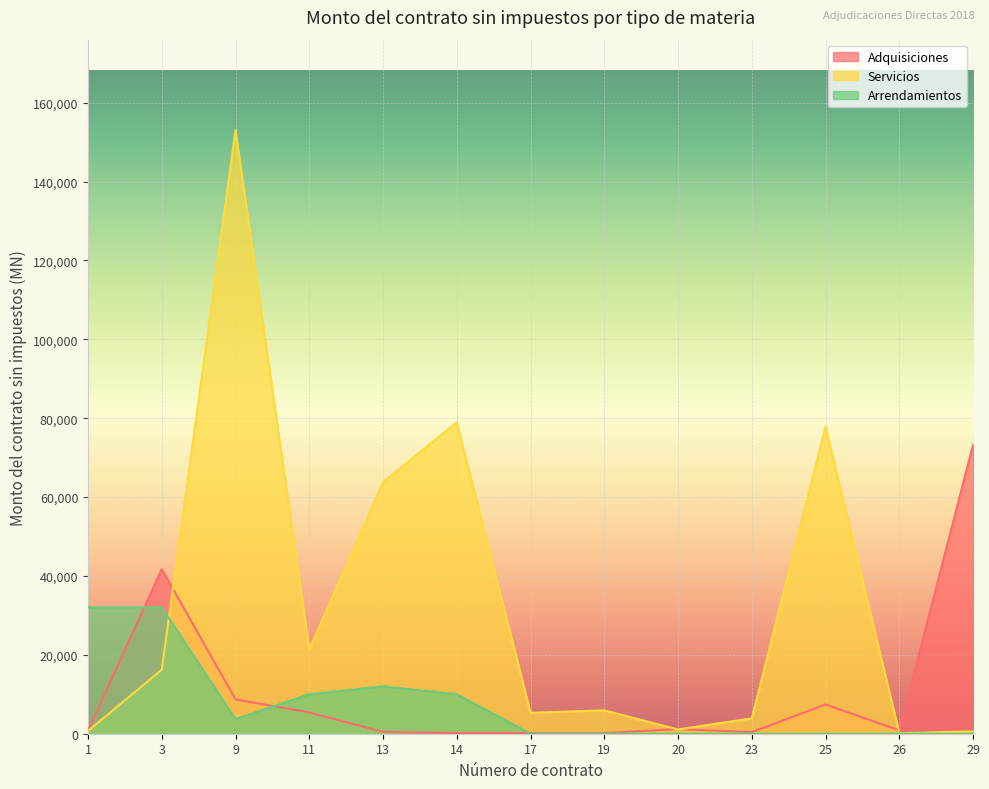

What is the value of the Servicios point at the 3rd from the left?

153023.7